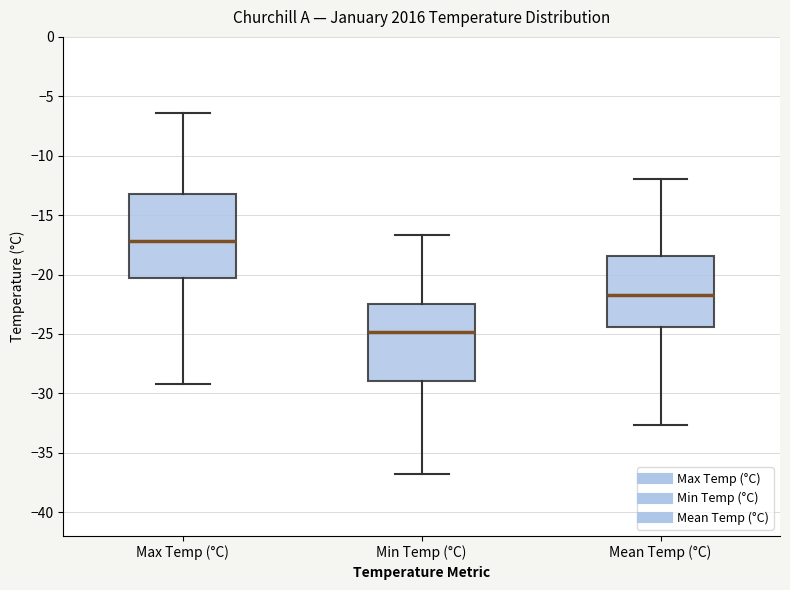

Reading left to right, read every box against the y-axis: the position of its median line, the range the box covers, and the ends of its whiskers. The values are not printed on the chart, so give them approximately, as read against the axis.

Max Temp (°C): median -17.0, box -20.5 to -13.0, whiskers -29.0 to -6.5
Min Temp (°C): median -25.0, box -29.0 to -22.5, whiskers -37.0 to -16.5
Mean Temp (°C): median -21.5, box -24.5 to -18.5, whiskers -32.5 to -12.0